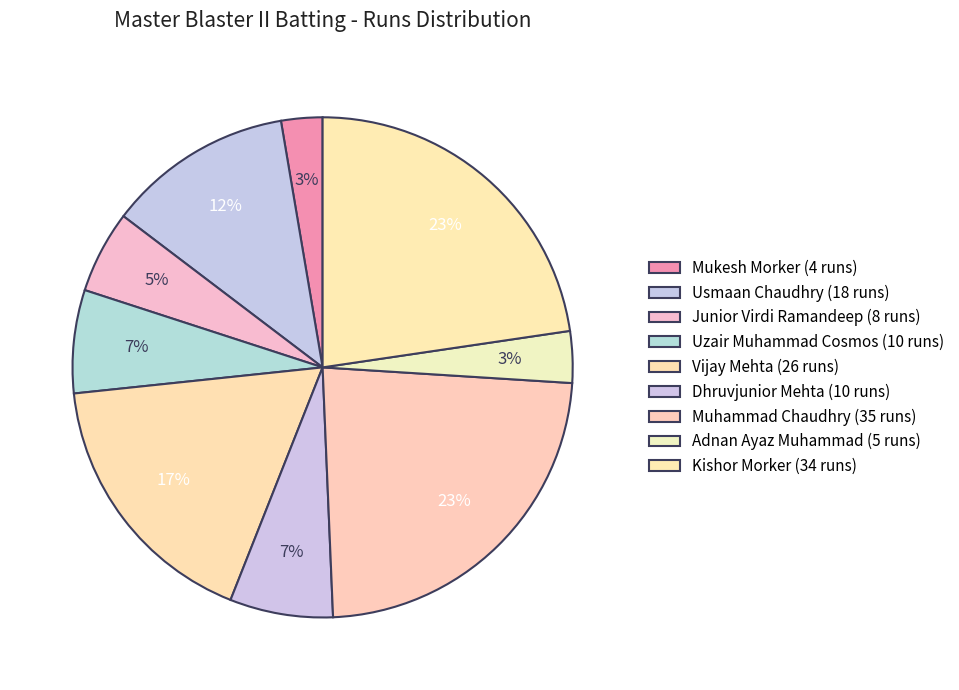

How many slices are in this pie chart?

9